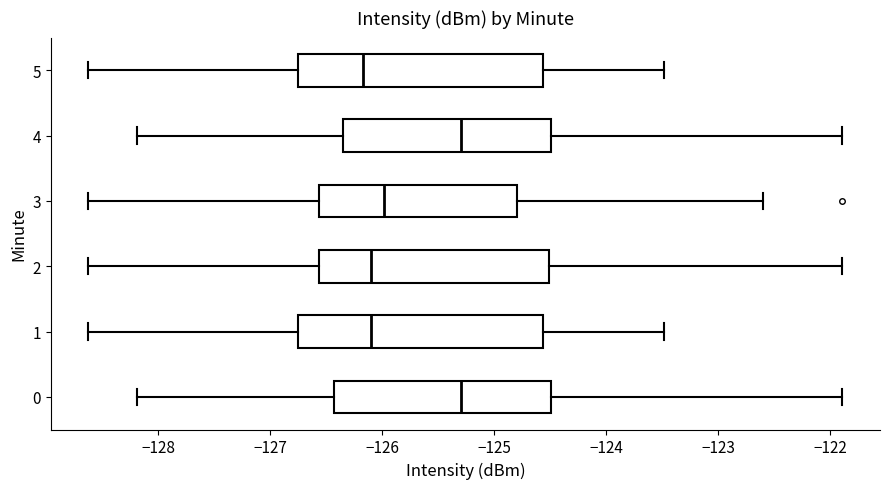

Reading bottom to top, transcribe this box plot: for each box, give where its median line is, the range the box spans, and where its two whiskers end, as read against the x-axis. The values are not printed on the chart, so give them approximately, as read against the axis.

0: median -125.3, box -126.4 to -124.5, whiskers -128.2 to -121.9
1: median -126.1, box -126.8 to -124.6, whiskers -128.6 to -123.5
2: median -126.1, box -126.6 to -124.5, whiskers -128.6 to -121.9
3: median -126.0, box -126.6 to -124.8, whiskers -128.6 to -122.6
4: median -125.3, box -126.4 to -124.5, whiskers -128.2 to -121.9
5: median -126.2, box -126.8 to -124.6, whiskers -128.6 to -123.5